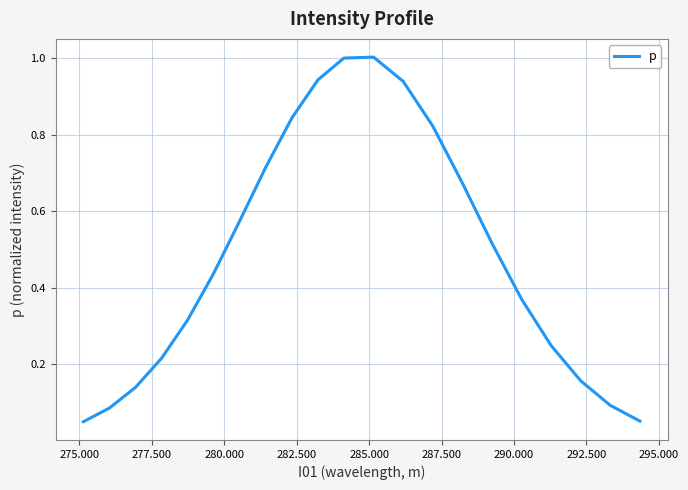

Is this an area chart (filled region under the line)?

No